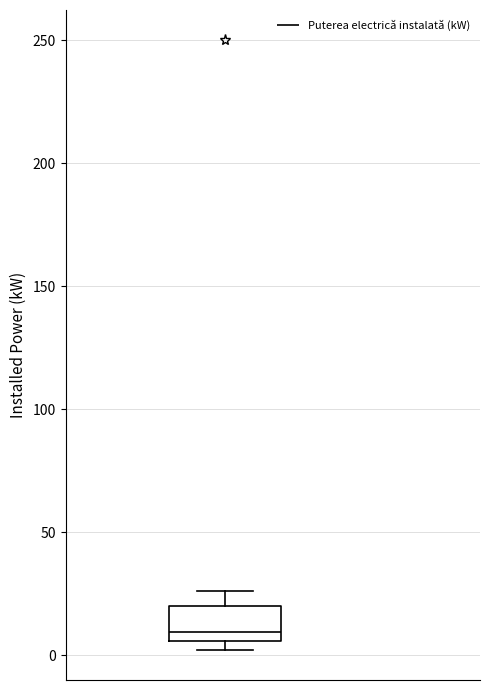

Read this box plot against the y-axis: the position of the median line, the range covered by the box, and the ends of both whiskers. The values are not printed on the chart, so give them approximately, as read against the axis.

median 10, box 5 to 20, whiskers 0 to 25